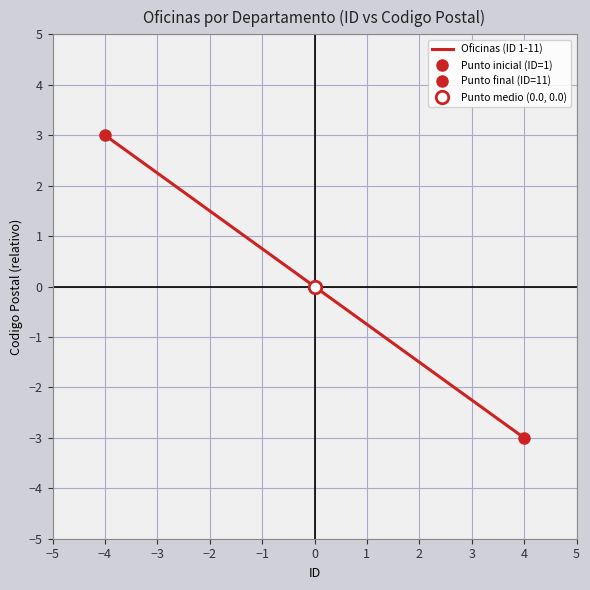

What is the lowest value of the Oficinas (ID 1-11) series?

-3.0